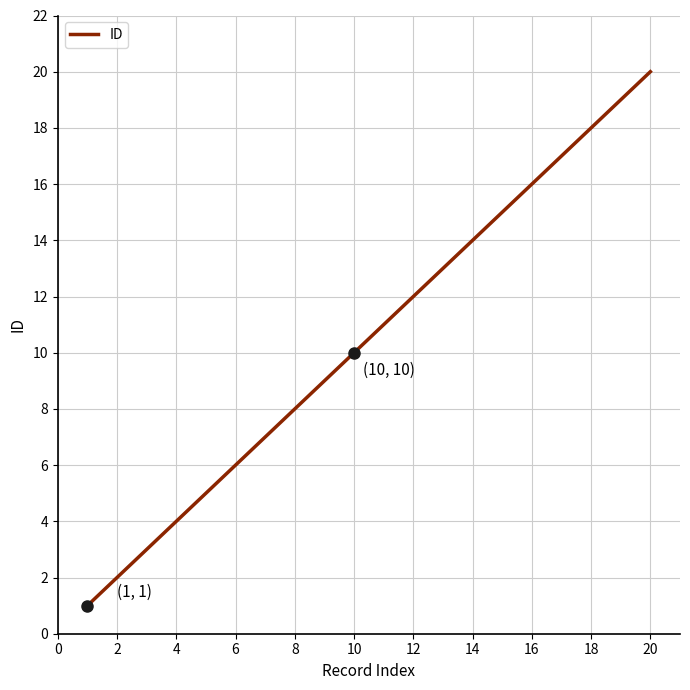

What is the greatest value displayed?

20